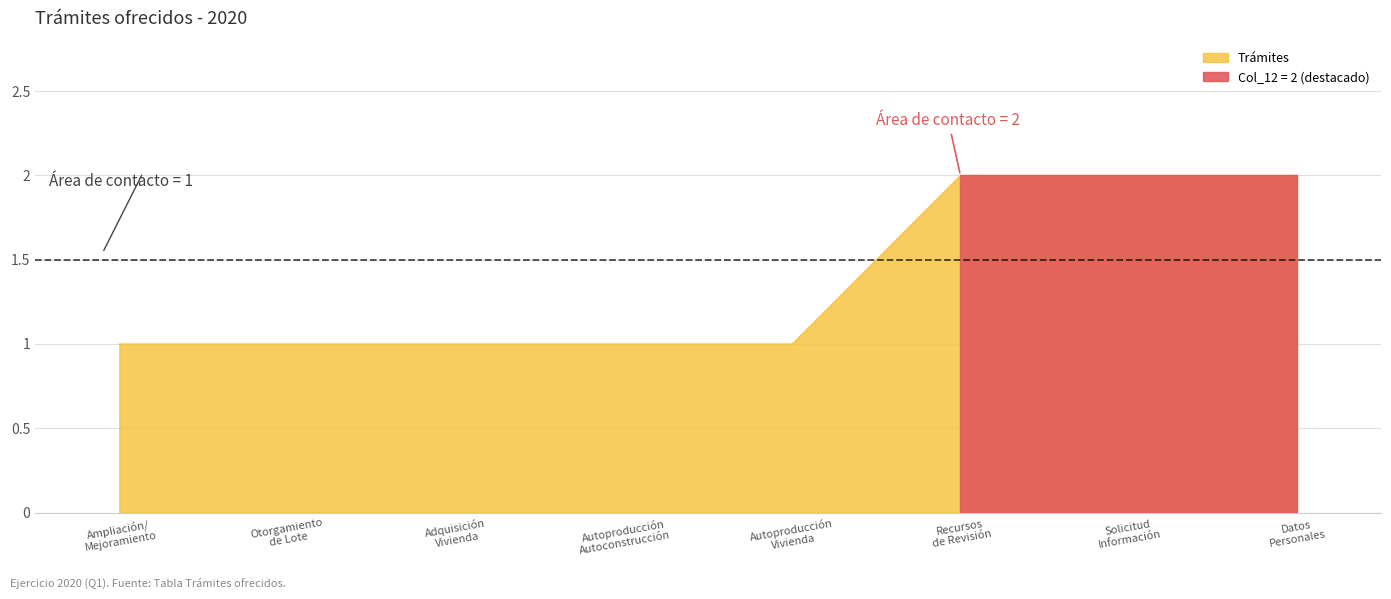

True or false: the data shows 2 at Datos Personales.

True